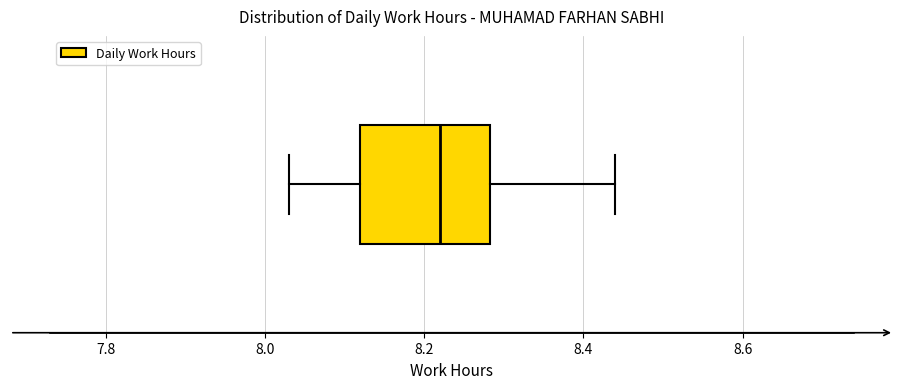

Transcribe this box plot: give where the median line is, the range the box spans, and where the two whiskers end, as read against the x-axis. The values are not printed on the chart, so give them approximately, as read against the axis.

median 8.22, box 8.12 to 8.28, whiskers 8.04 to 8.44